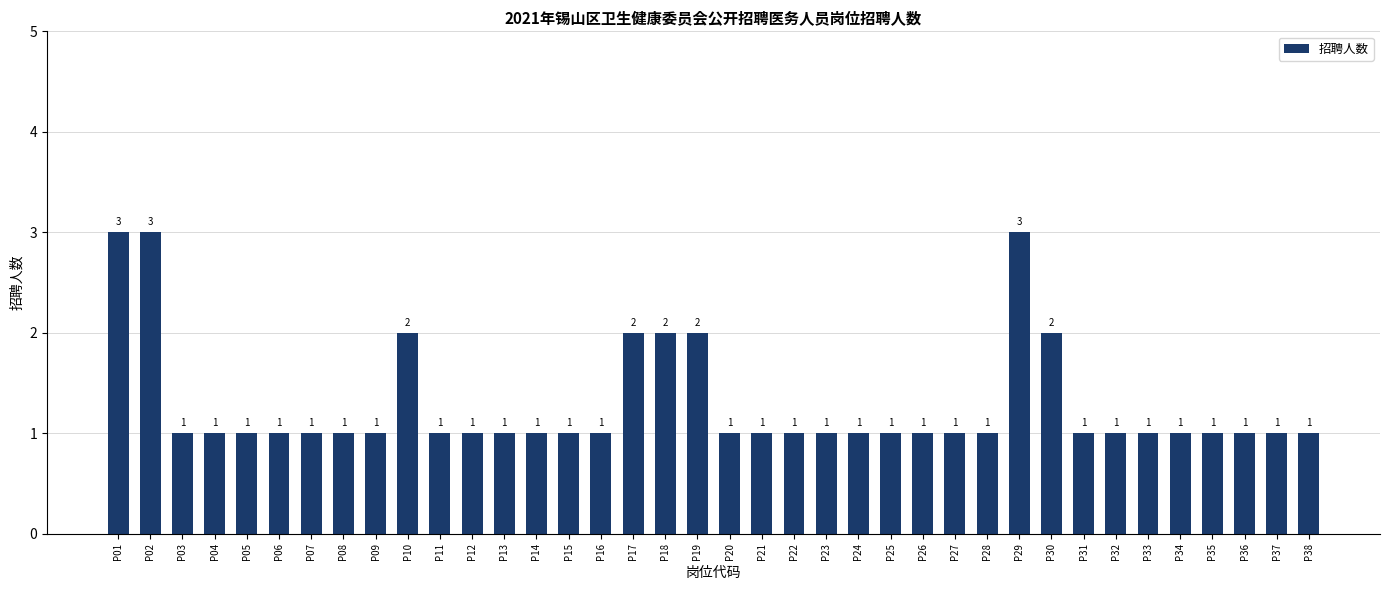

What is the approximate value at P17?

2